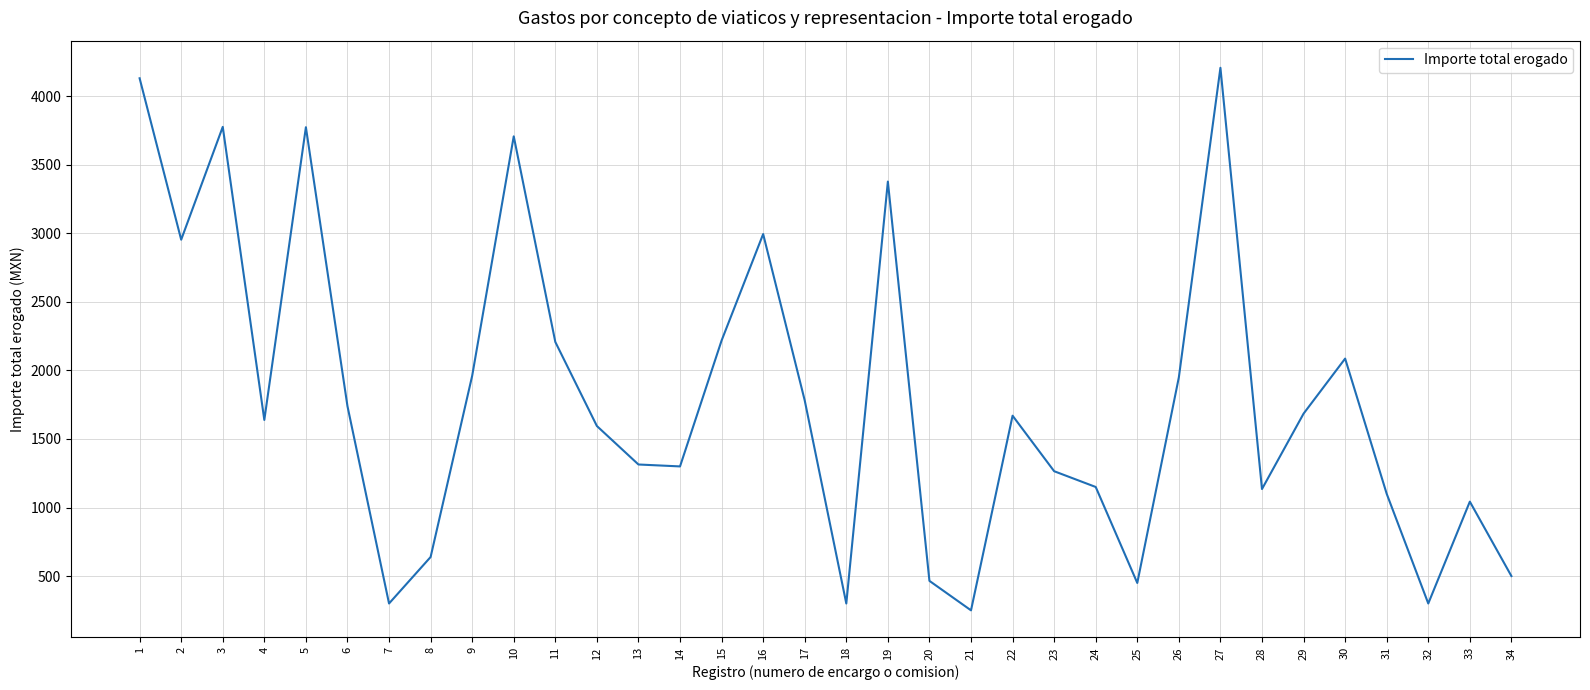

What is the change in value from 6 to 34?

-1239.7